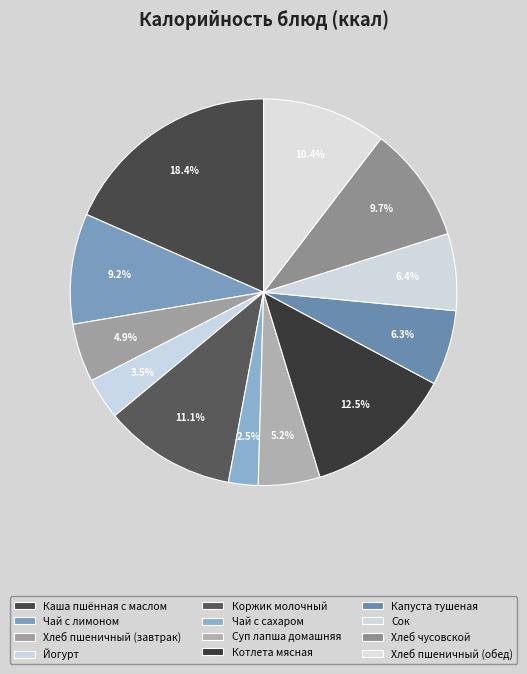

How many segments does this pie chart have?

12